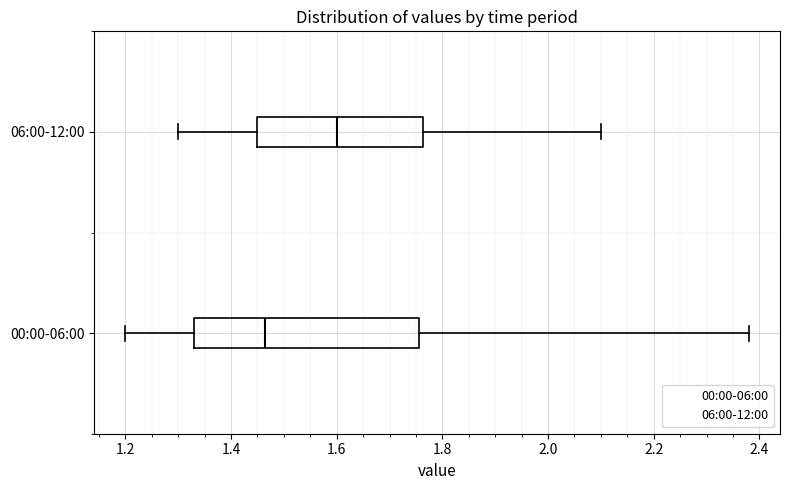

Reading bottom to top, transcribe this box plot: for each box, give where its median line is, the range the box spans, and where its two whiskers end, as read against the x-axis. The values are not printed on the chart, so give them approximately, as read against the axis.

00:00-06:00: median 1.46, box 1.34 to 1.76, whiskers 1.20 to 2.38
06:00-12:00: median 1.60, box 1.46 to 1.76, whiskers 1.30 to 2.10